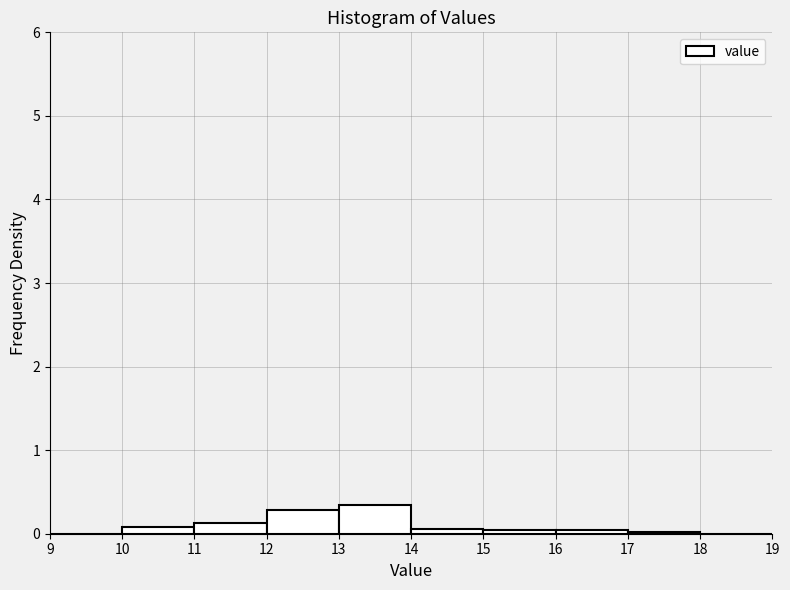

Reading left to right, transcribe this chart: for each bar, give the range it covers on the x-axis and its height. The values are not printed on the chart, so give them approximately, as read against the axis.

9 to 10: 0
10 to 11: under 0.1
11 to 12: 0.1
12 to 13: 0.3
13 to 14: 0.3
14 to 15: under 0.1
15 to 16: under 0.1
16 to 17: under 0.1
17 to 18: under 0.1
18 to 19: 0